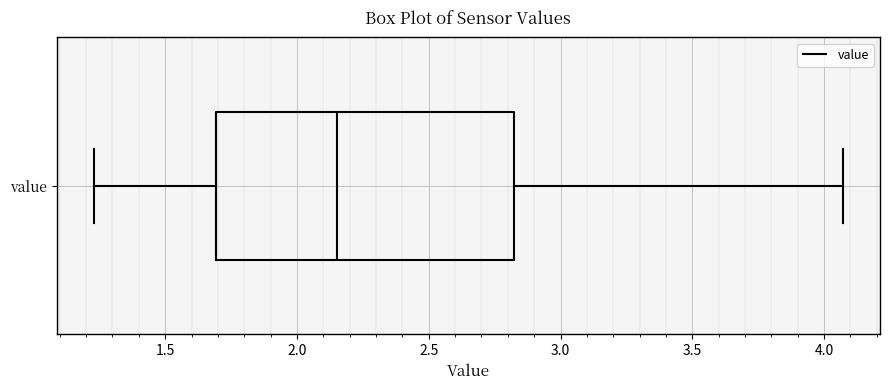

Read this box plot against the x-axis: the position of the median line, the range covered by the box, and the ends of both whiskers. The values are not printed on the chart, so give them approximately, as read against the axis.

median 2.15, box 1.70 to 2.85, whiskers 1.25 to 4.05